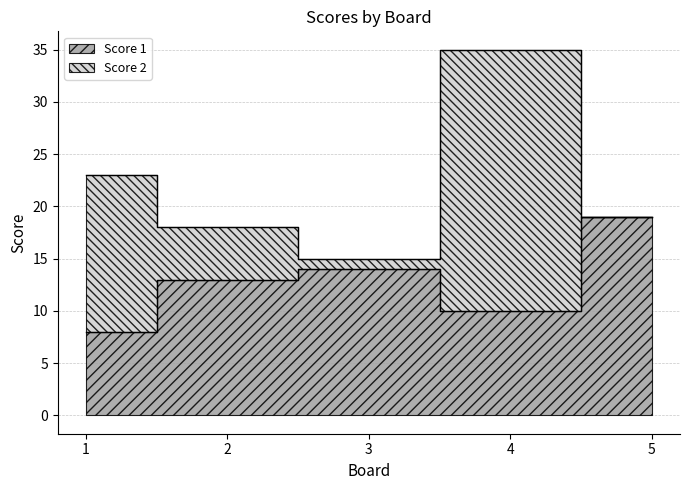

List the labels in order of value, smallest first.

1, 4, 2, 3, 5